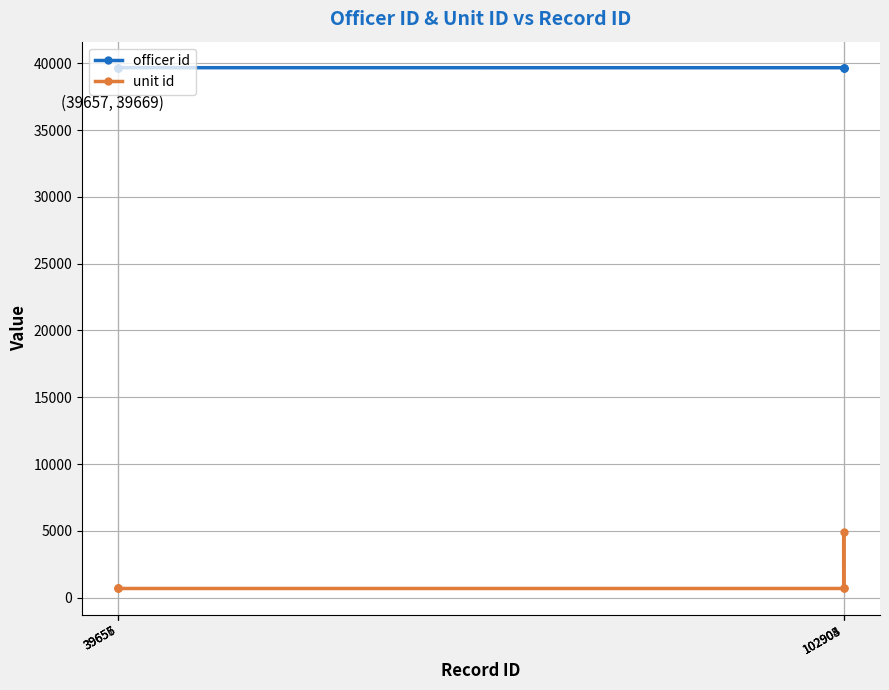

True or false: officer id and unit id cross at least once.

False